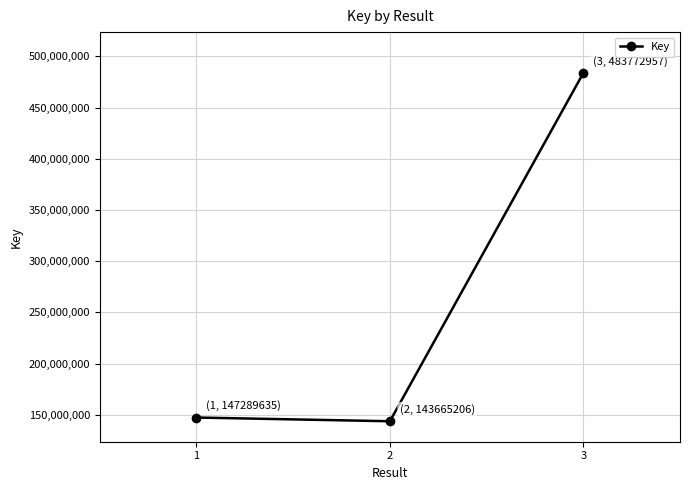

What is the maximum value shown in the chart?

483772957